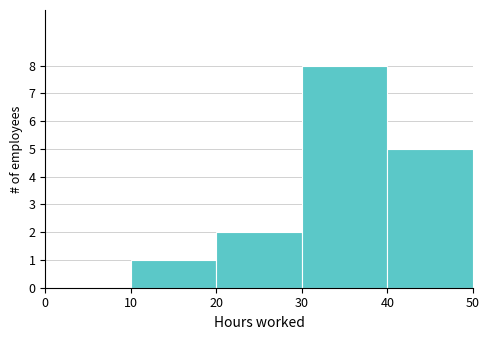

Reading left to right, transcribe this chart: for each bar, give the range it covers on the x-axis and its height. The values are not printed on the chart, so give them approximately, as read against the axis.

0 to 10: 0
10 to 20: 1
20 to 30: 2
30 to 40: 8
40 to 50: 5